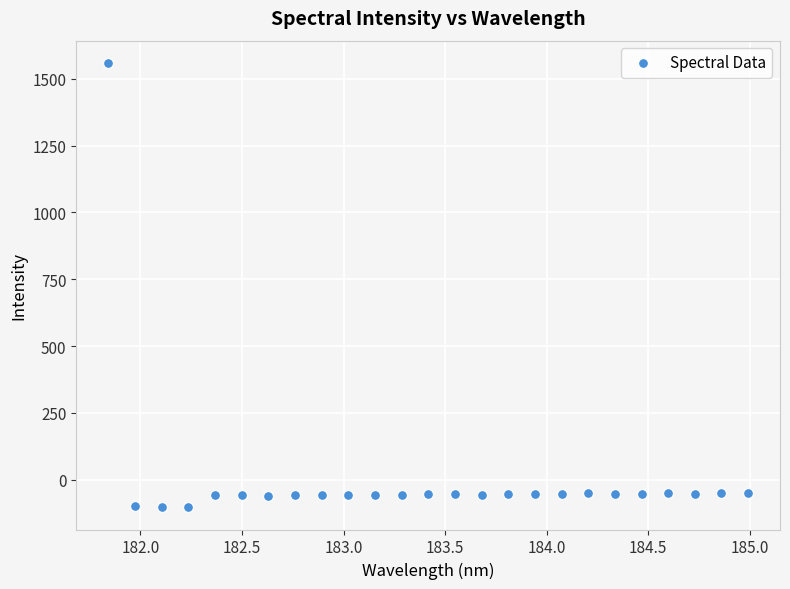

What is the range of Y values (max minus min)?

1663.2